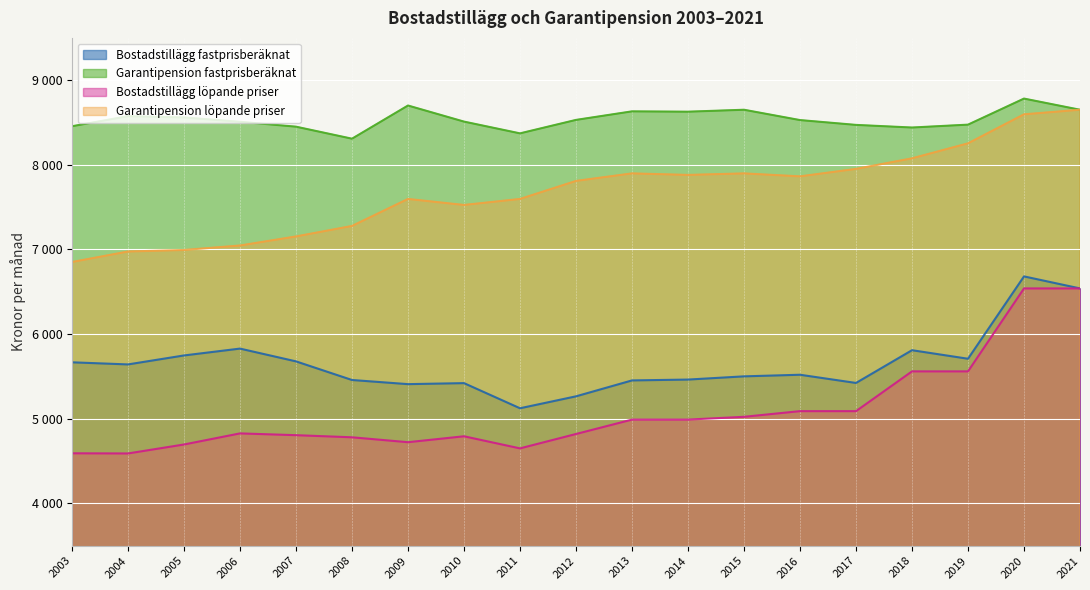

How many data points in Garantipension löpande priser are less than 7810?

9